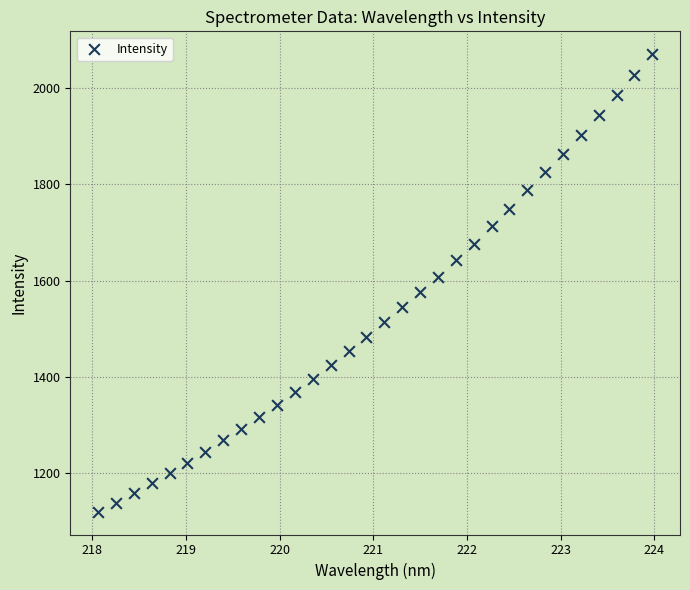

What is the range of X values (max minus min)?

5.9